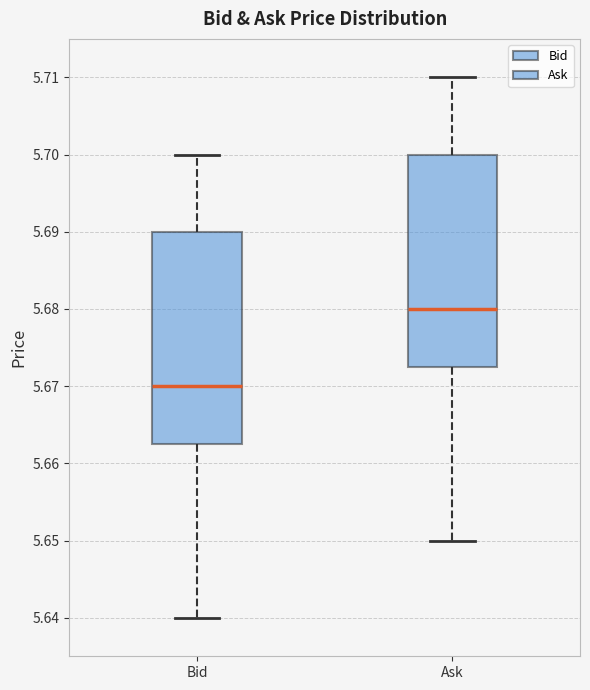

Which box has the highest median line?

Ask